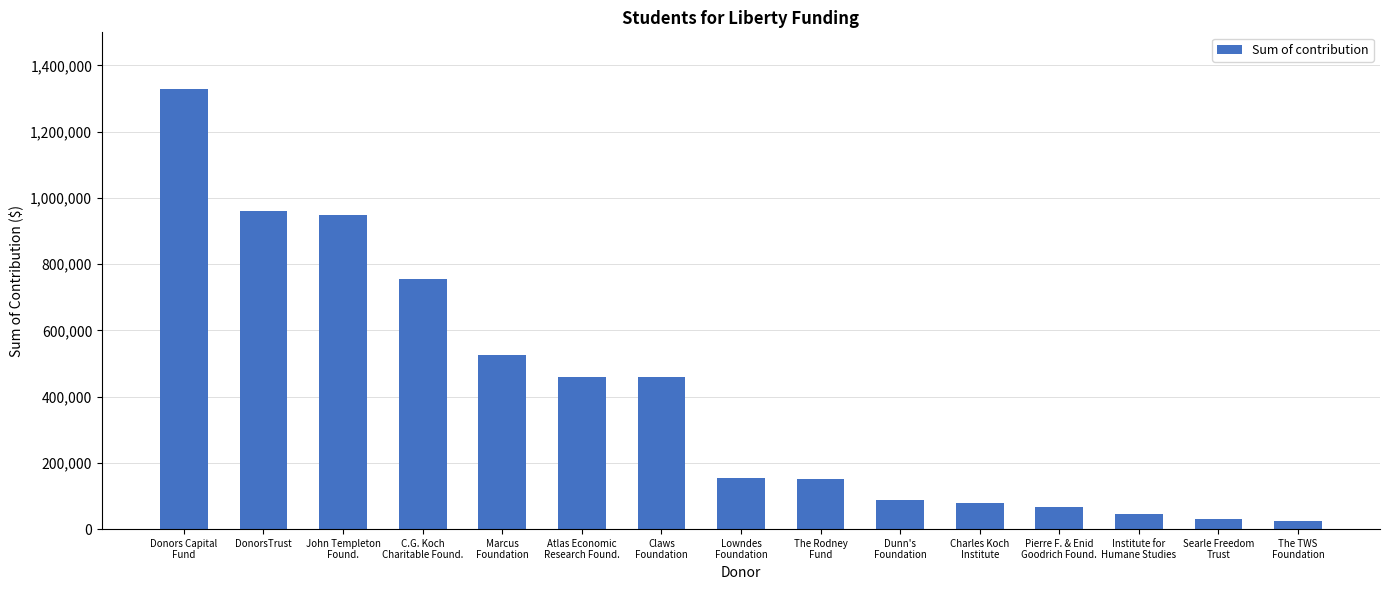

Is it true that the value at Dunn's
Foundation is 88000?

True